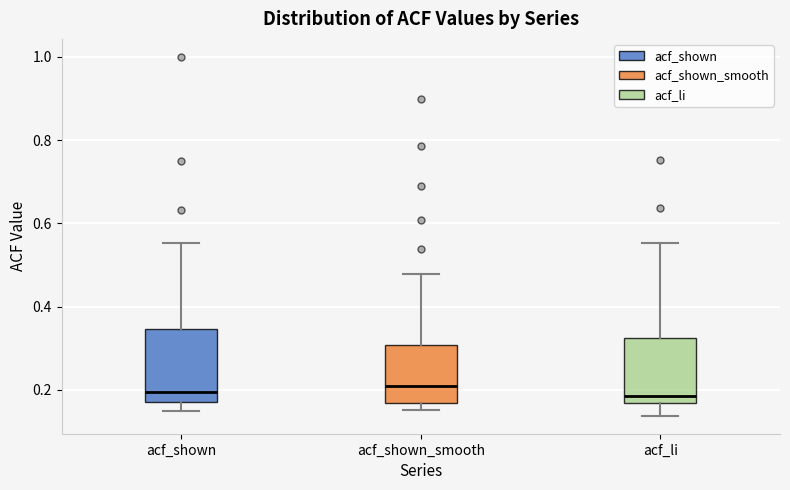

Reading left to right, read every box against the y-axis: the position of its median line, the range the box covers, and the ends of its whiskers. The values are not printed on the chart, so give them approximately, as read against the axis.

acf_shown: median 0.20, box 0.18 to 0.34, whiskers 0.16 to 0.56
acf_shown_smooth: median 0.22, box 0.16 to 0.30, whiskers 0.16 (just below the box's lower edge) to 0.48
acf_li: median 0.18, box 0.16 to 0.32, whiskers 0.14 to 0.56